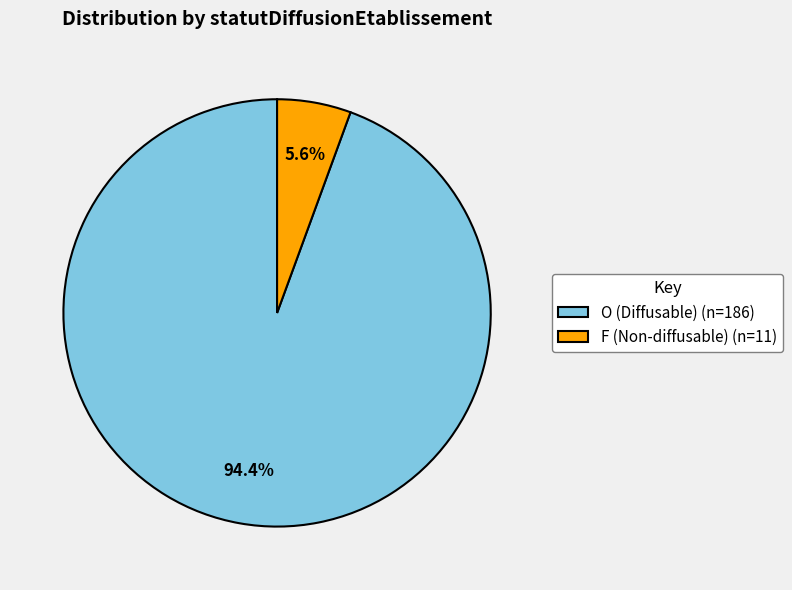

To the nearest percent, what is the difference between the largest and smallest slice percentages?

89%